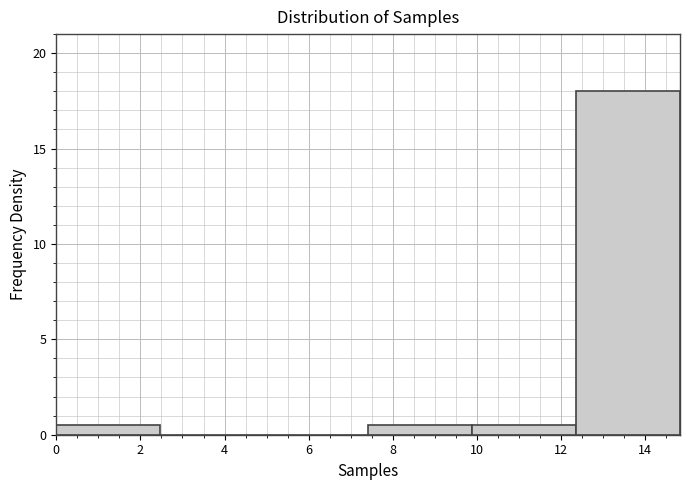

Reading left to right, transcribe this chart: for each bar, give the range it covers on the x-axis and its height. Neither the bar edges nor the heights are printed on the chart, so give them approximately, as read against the axes.

0.0 to 2.4: under 0.5
2.4 to 5.0: 0
5.0 to 7.4: 0
7.4 to 9.8: under 0.5
9.8 to 12.4: under 0.5
12.4 to 14.8: 18.0